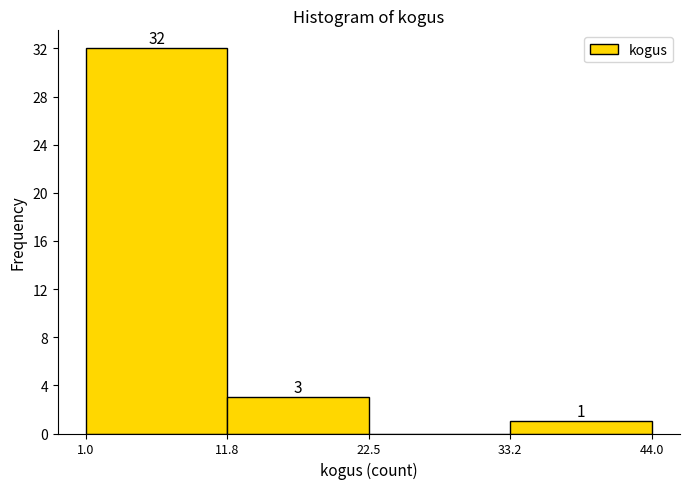

Over which range of the x-axis is the bar tallest?

1.0 to 11.8